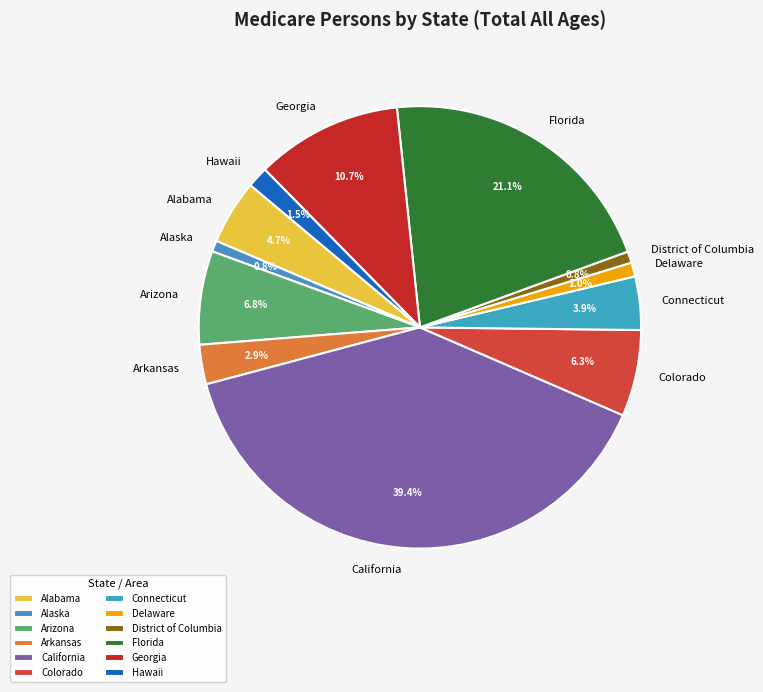

To the nearest percent, what portion does Colorado represent?

6%